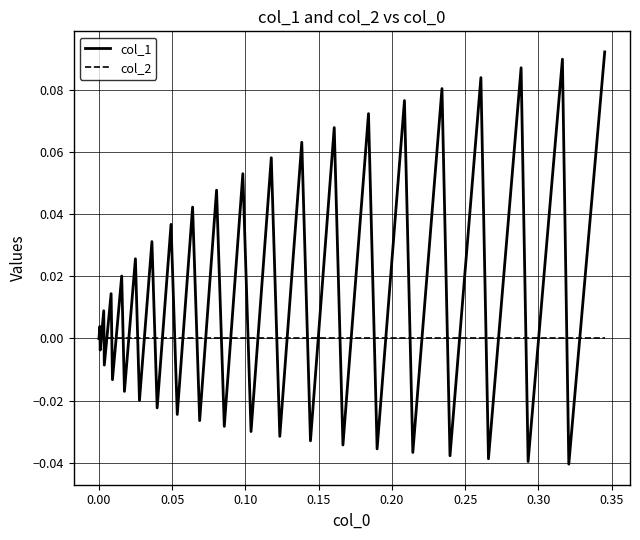

True or false: col_1 has more than 2 points higher than both neighbors.

True